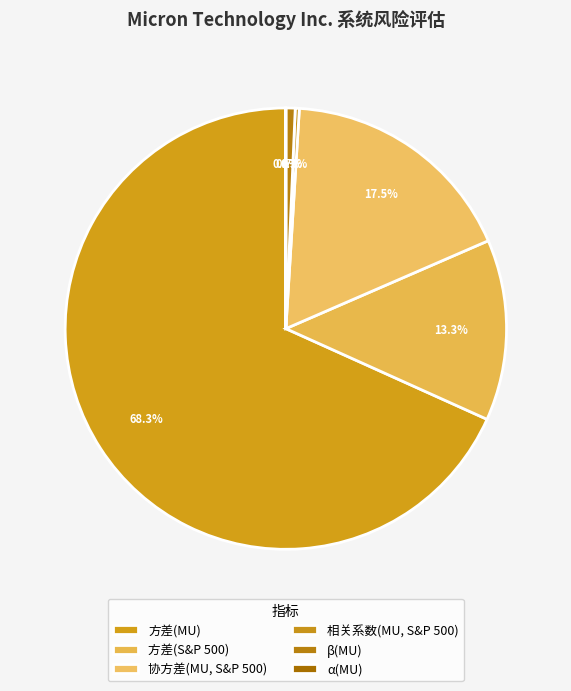

How much of the chart is everything except 方差(S&P 500)?

86.7%